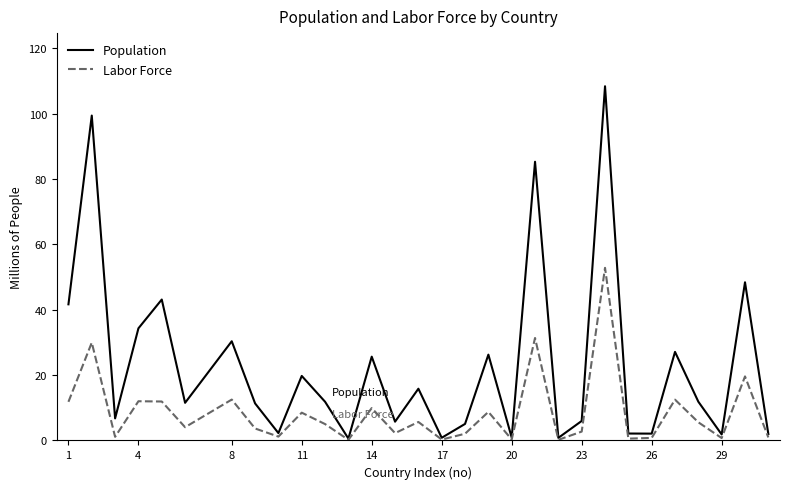

Which series has the largest total across all categories?

Population